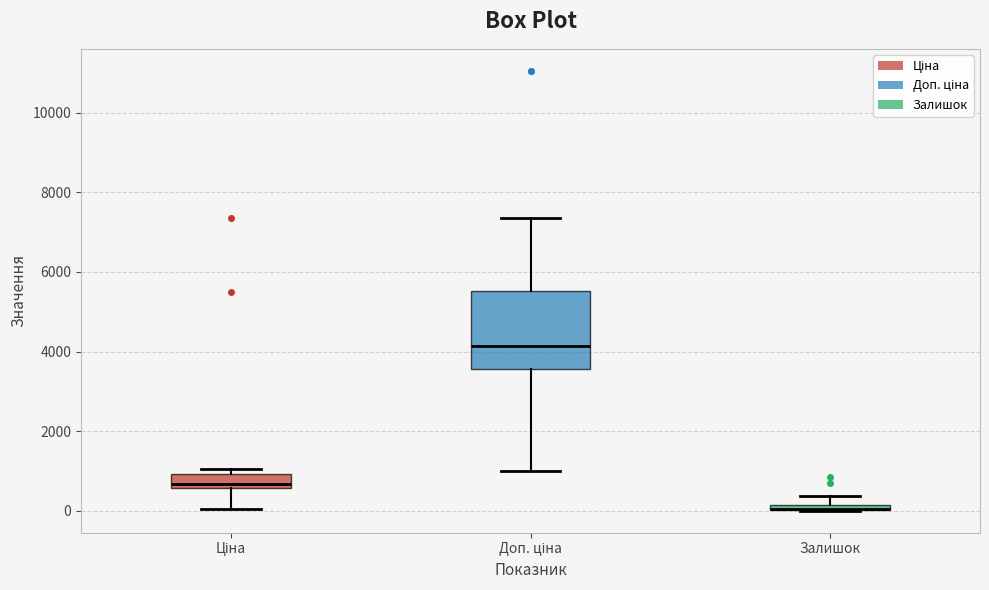

Which box is the tallest, from its lower edge to its upper edge?

Доп. ціна